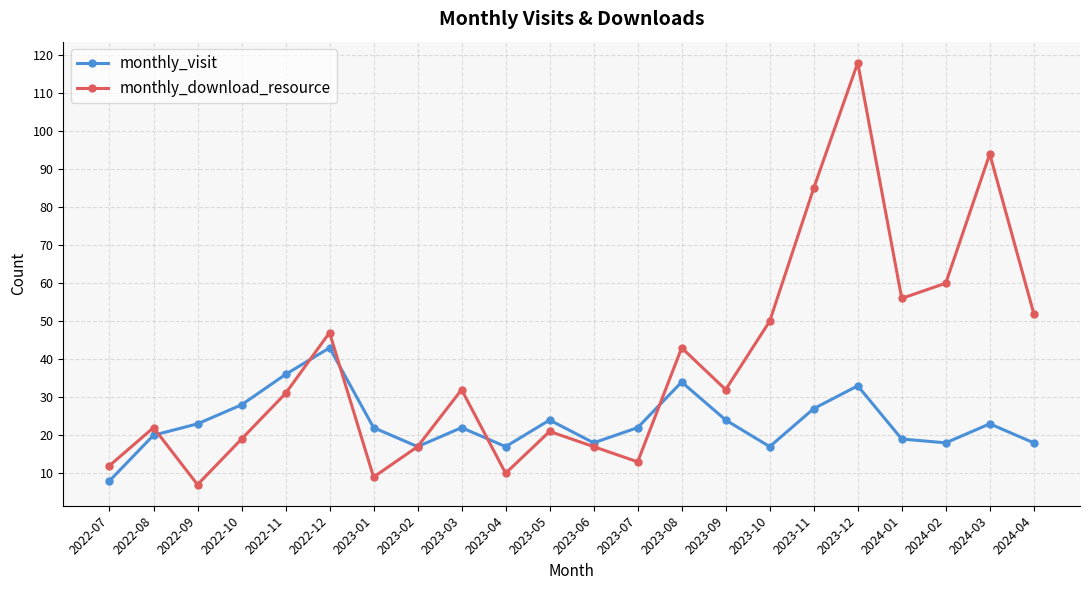

What position from the right is 2024-01?

4